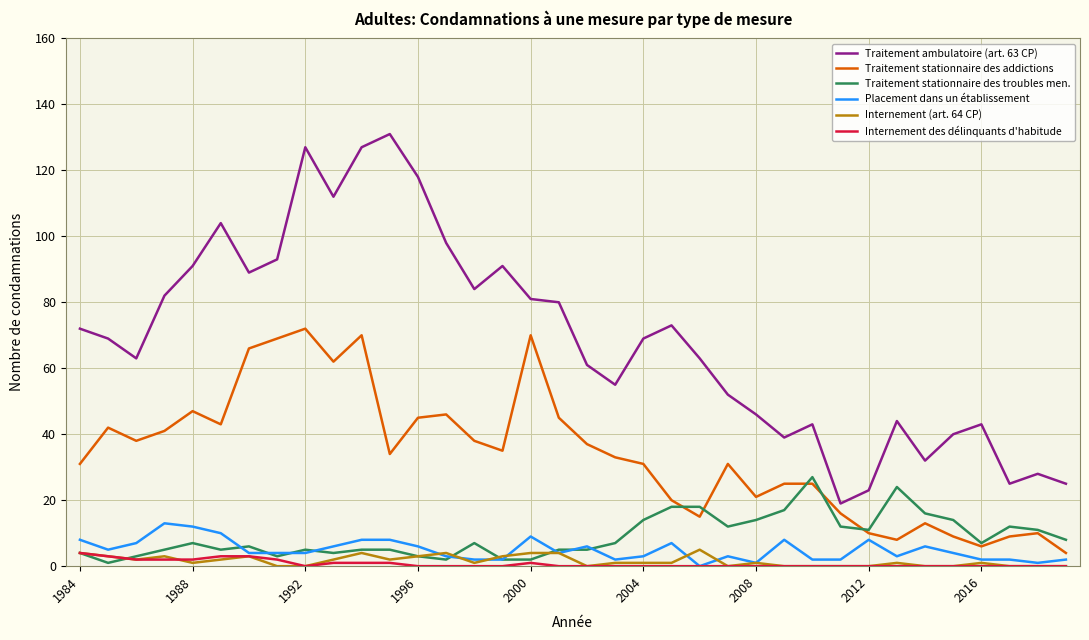

What is the difference between the second highest and second lowest values in the Traitement stationnaire des troubles men. series?

22